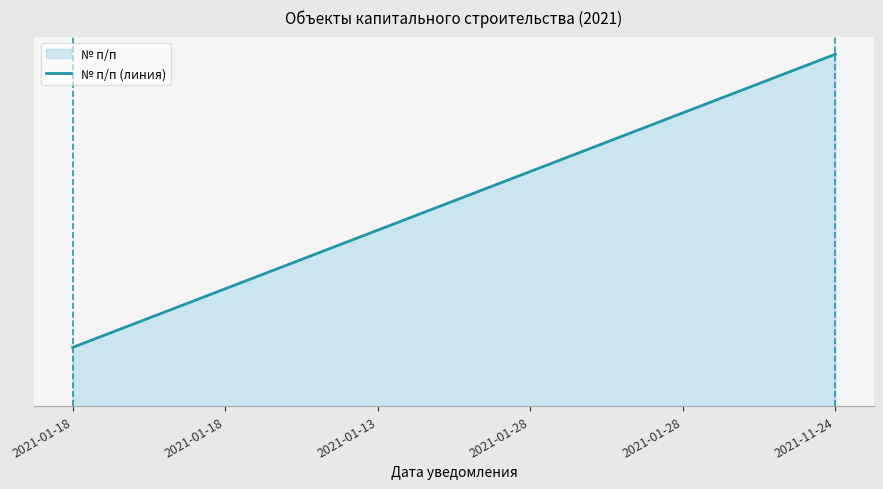

Which category has the lowest value across all series?

2021-01-18